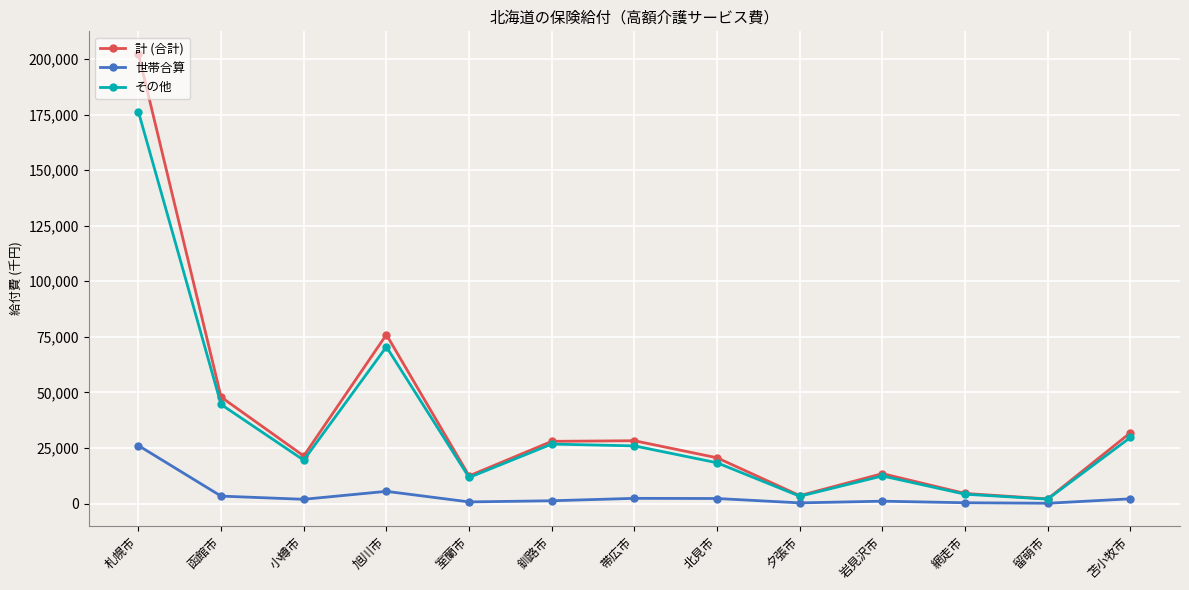

True or false: その他 has a value of 176288.1 at 札幌市.

True